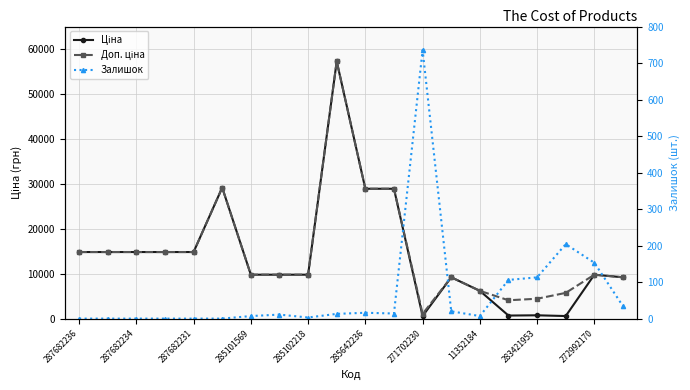

After their last crossing, which series has the higher values: Залишок or Ціна?

Ціна